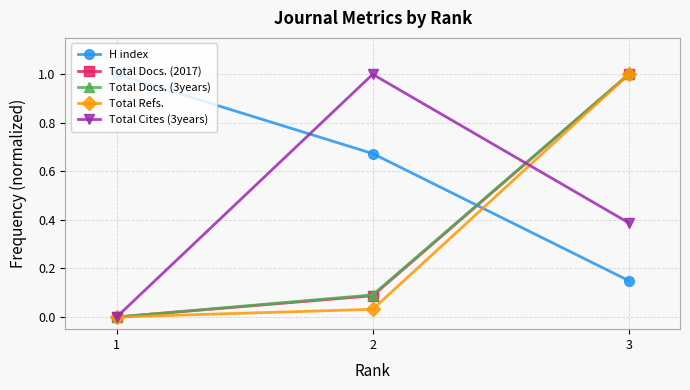

What is the total value across all series at 3?

3.5